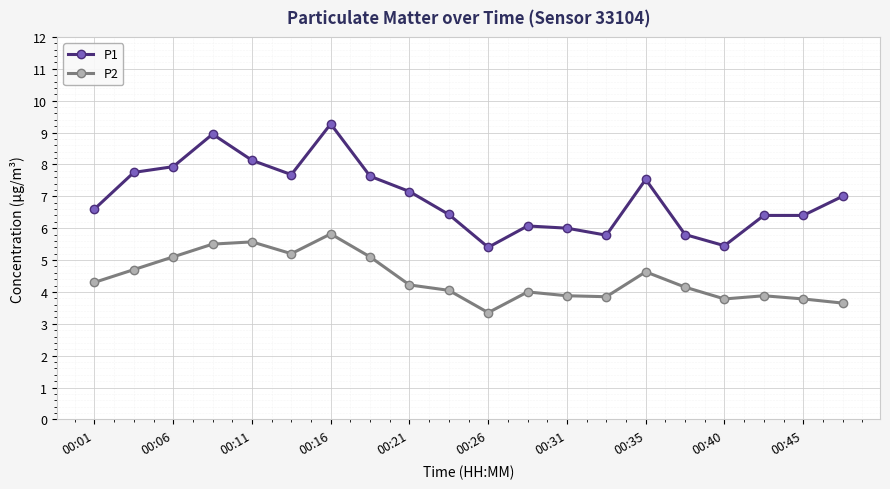

What is the difference between the maximum and minimum values in the P1 series?

3.9